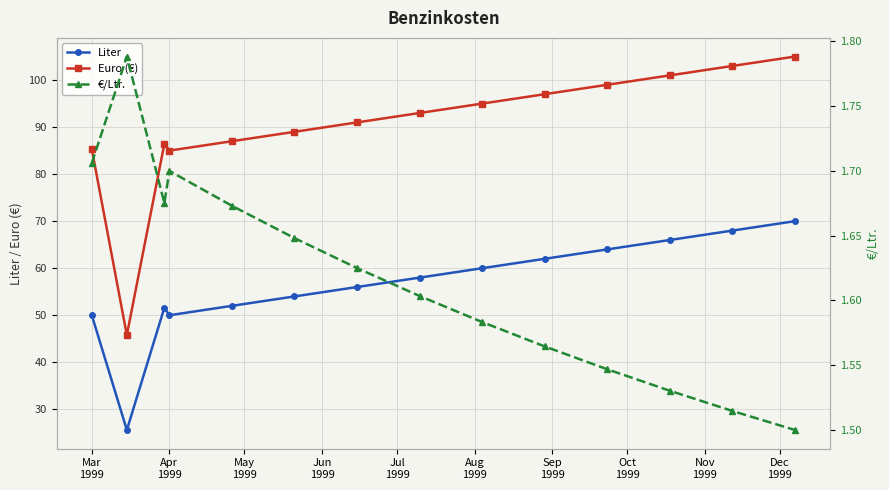

What are all the series names shown in the legend?

Liter, Euro (€), €/Ltr.